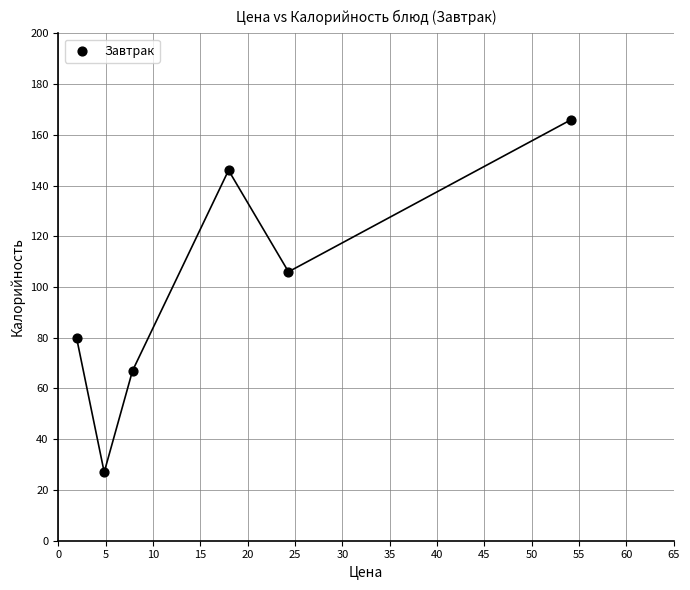

What is the range of Y values (max minus min)?

139